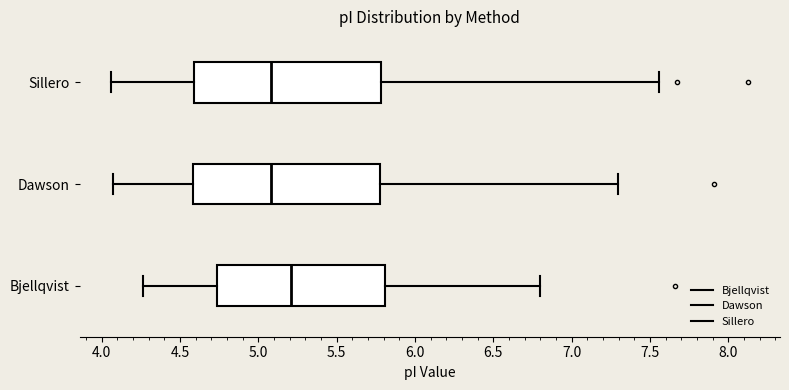

Where is the left edge of the box for Dawson on the x-axis? The values are not printed on the chart, so give them approximately, as read against the axis.

4.60